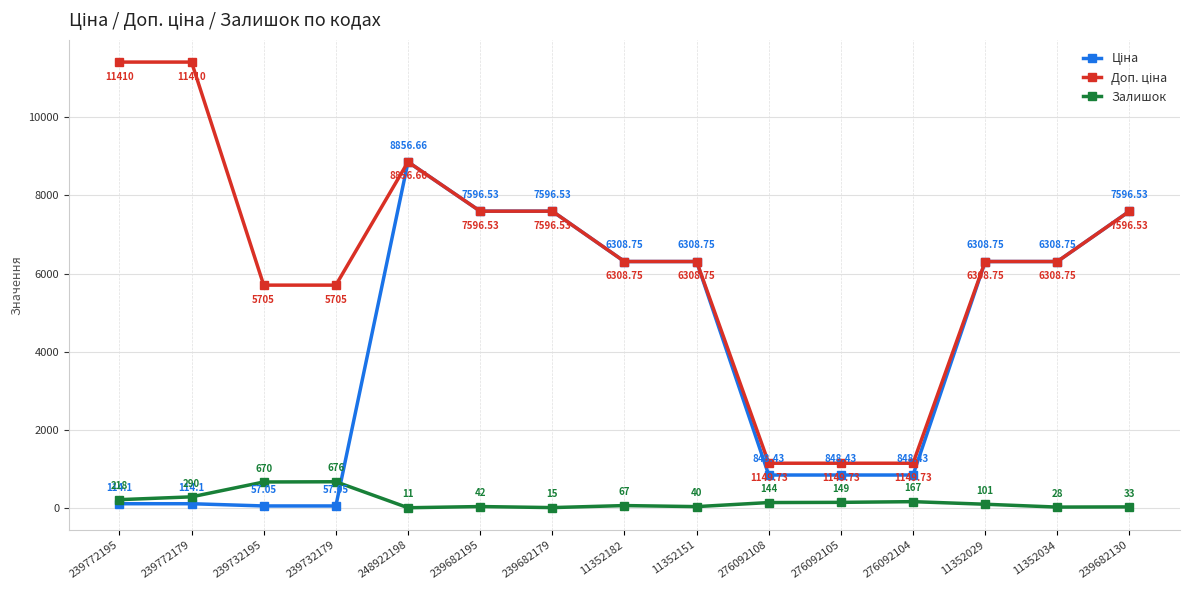

In Залишок, how many points are higher than both neighbors (excluding endpoints)?

4